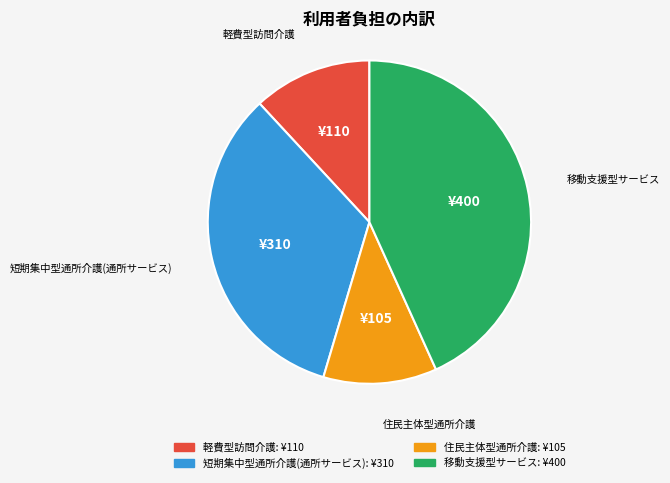

What is the ratio of the value at 短期集中型通所介護(通所サービス) to the value at 移動支援型サービス?

0.8